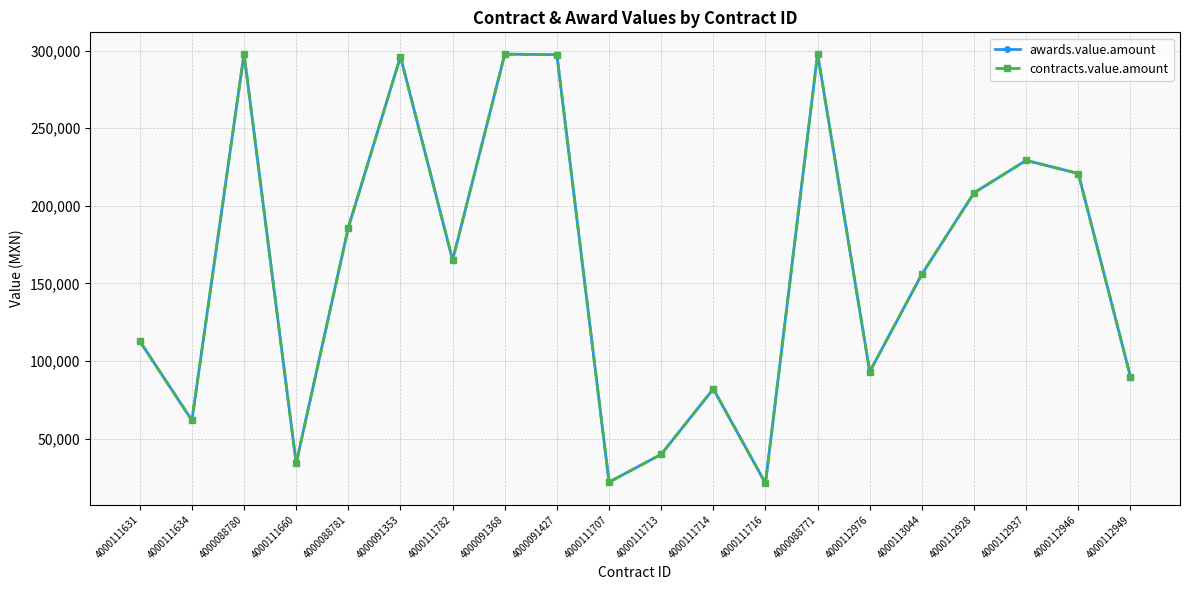

What is the minimum value shown in the chart?

21226.5